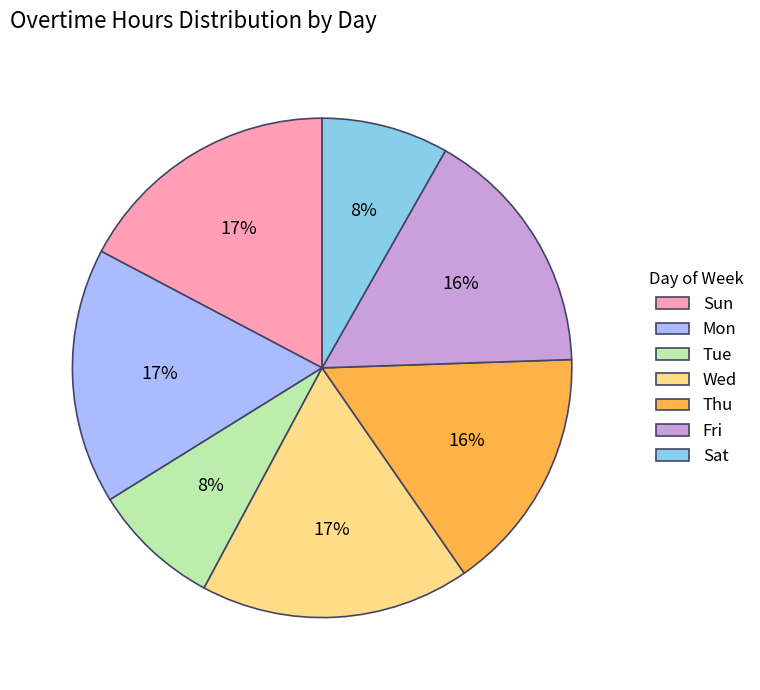

True or false: Fri accounts for 16% of the total.

True